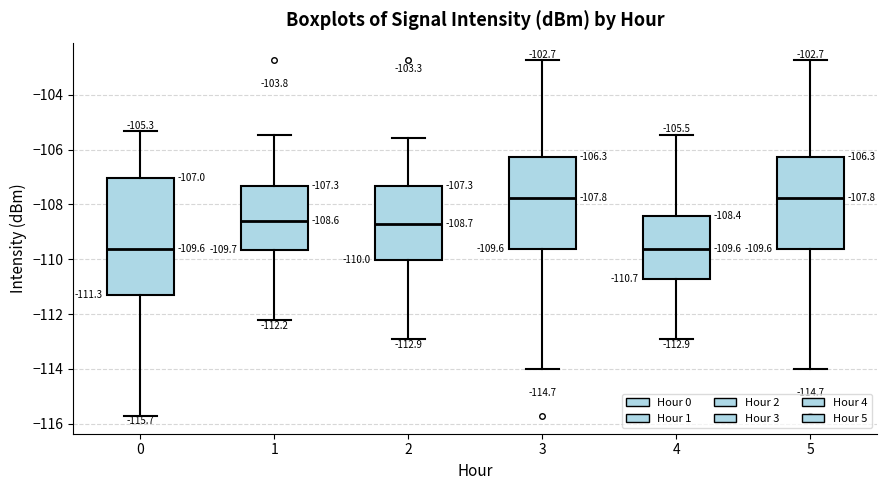

Which box is the tallest, from its lower edge to its upper edge?

0